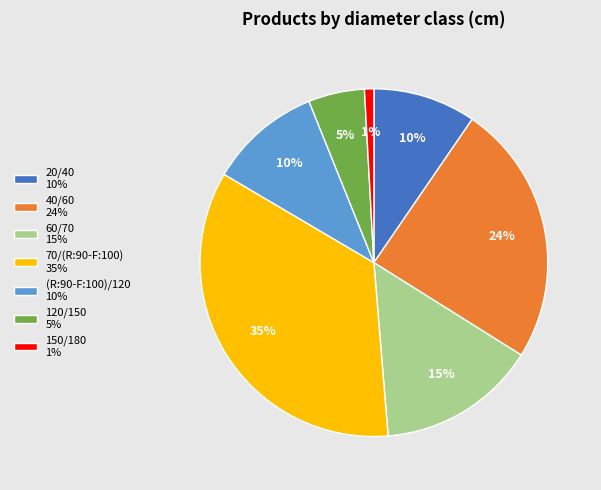

Is 150/180 the majority of the pie?

No